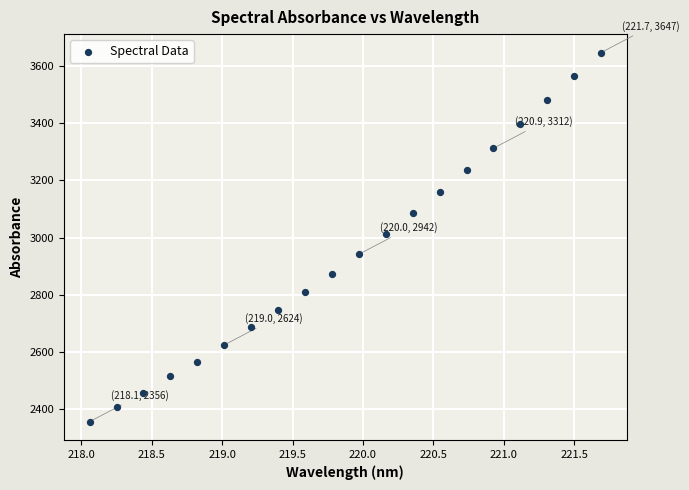

What is the range of X values (max minus min)?

3.6